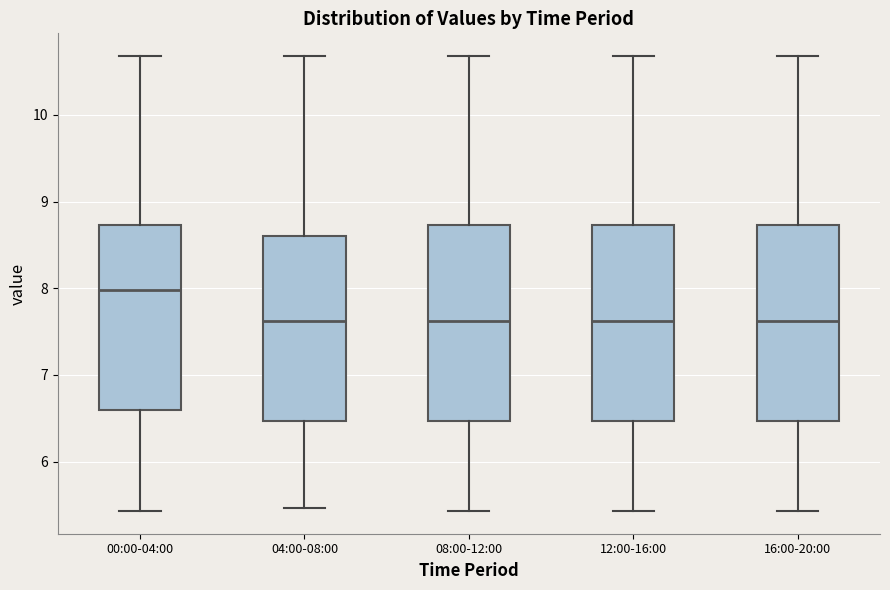

Reading left to right, transcribe this box plot: for each box, give where its median line is, the range the box spans, and where its two whiskers end, as read against the y-axis. The values are not printed on the chart, so give them approximately, as read against the axis.

00:00-04:00: median 8.0, box 6.6 to 8.7, whiskers 5.4 to 10.7
04:00-08:00: median 7.6, box 6.5 to 8.6, whiskers 5.5 to 10.7
08:00-12:00: median 7.6, box 6.5 to 8.7, whiskers 5.4 to 10.7
12:00-16:00: median 7.6, box 6.5 to 8.7, whiskers 5.4 to 10.7
16:00-20:00: median 7.6, box 6.5 to 8.7, whiskers 5.4 to 10.7